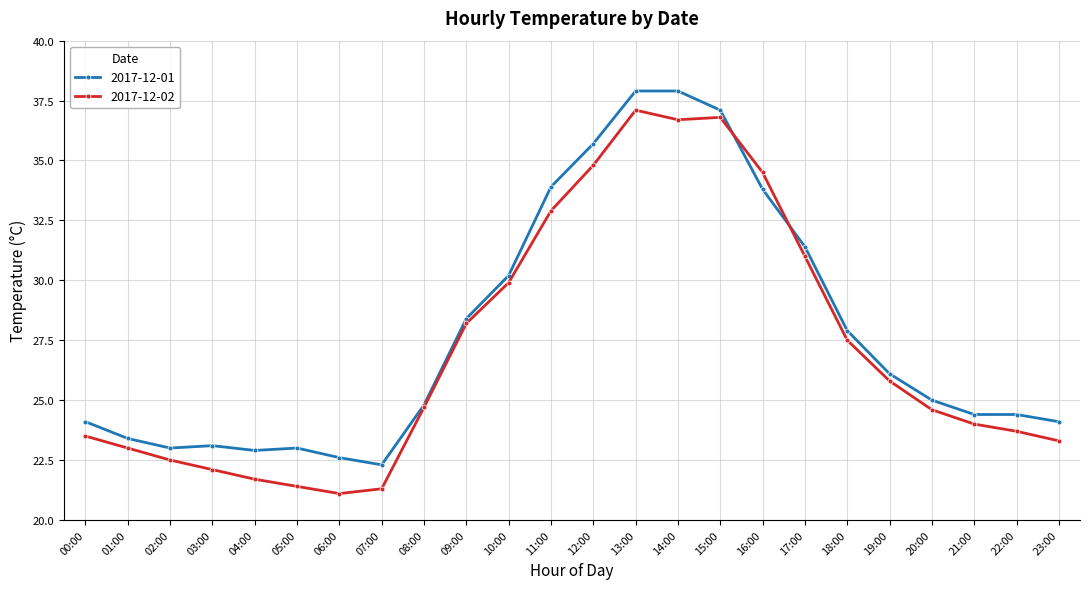

What is the label of the 3rd point from the left?

02:00